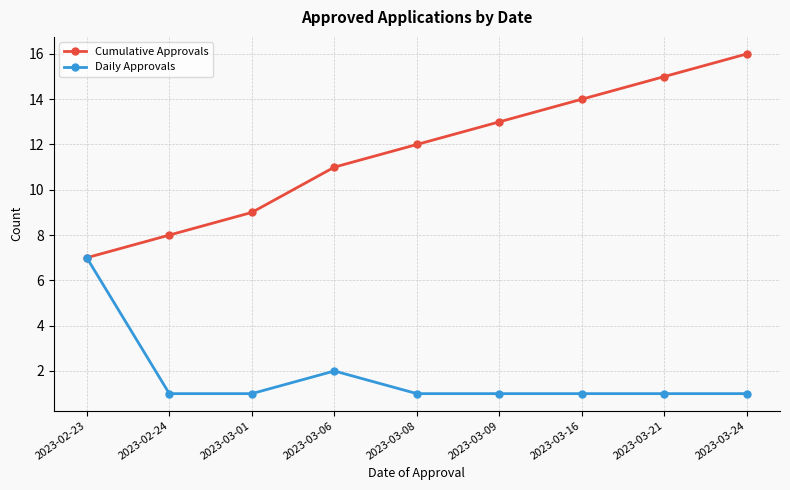

Where is the first local maximum for Daily Approvals?

2023-03-06